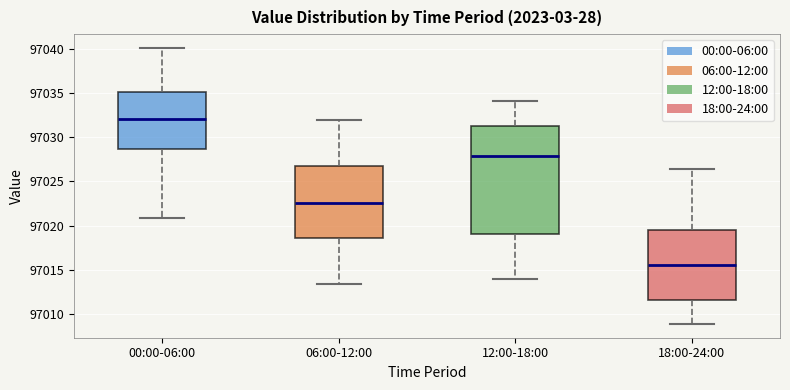

Which box has the highest median line?

00:00-06:00